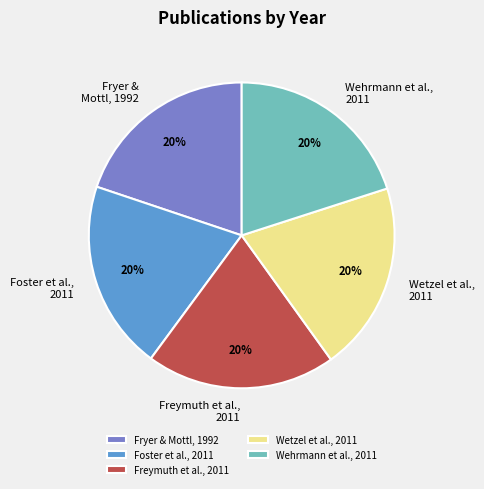

To the nearest percent, what portion does Wehrmann et al., 2011 represent?

20%